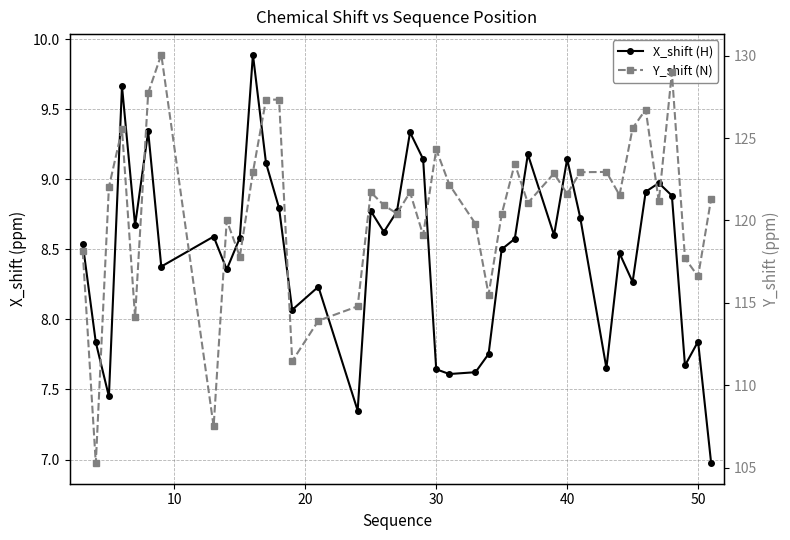

True or false: X_shift (H) and Y_shift (N) intersect in this chart.

False